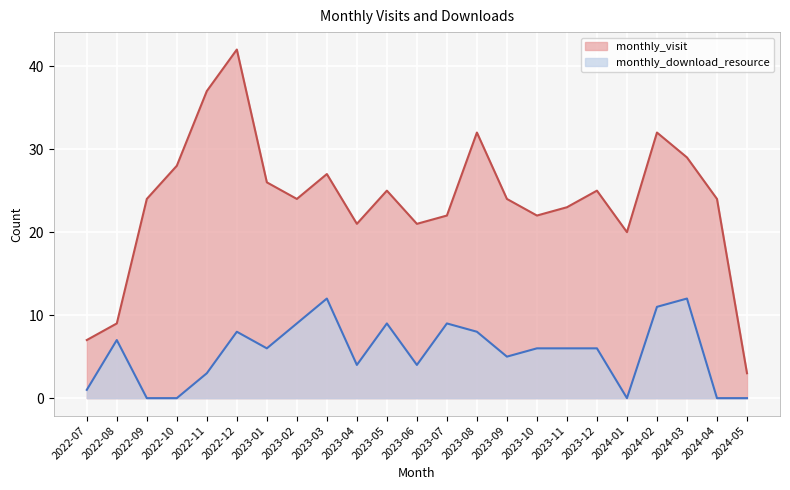

Rank the series by their average value, from lowest to highest.

monthly_download_resource, monthly_visit